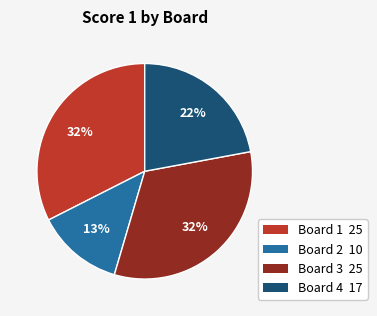

To the nearest percent, what is the difference between the largest and smallest slice percentages?

19%